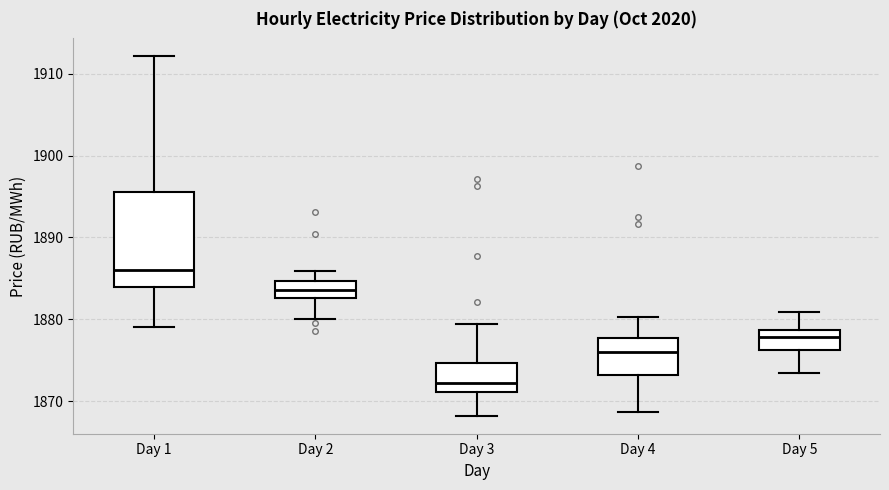

Reading left to right, read every box against the y-axis: the position of its median line, the range the box covers, and the ends of its whiskers. The values are not printed on the chart, so give them approximately, as read against the axis.

Day 1: median 1886, box 1884 to 1896, whiskers 1879 to 1912
Day 2: median 1884, box 1883 to 1885, whiskers 1880 to 1886
Day 3: median 1872, box 1871 to 1875, whiskers 1868 to 1879
Day 4: median 1876, box 1873 to 1878, whiskers 1869 to 1880
Day 5: median 1878, box 1876 to 1879, whiskers 1873 to 1881